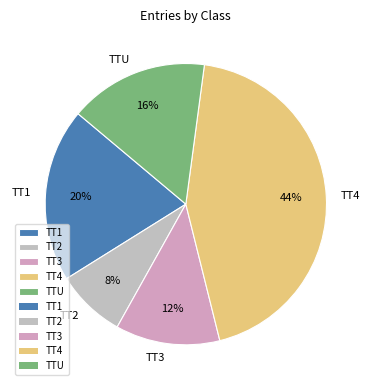

Is there a majority slice in this chart?

No